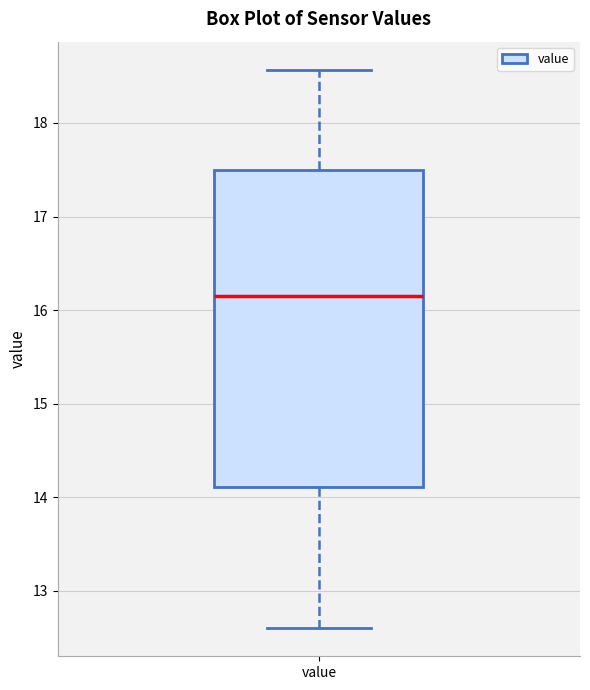

Transcribe this box plot: give where the median line is, the range the box spans, and where the two whiskers end, as read against the y-axis. The values are not printed on the chart, so give them approximately, as read against the axis.

median 16.2, box 14.1 to 17.5, whiskers 12.6 to 18.6